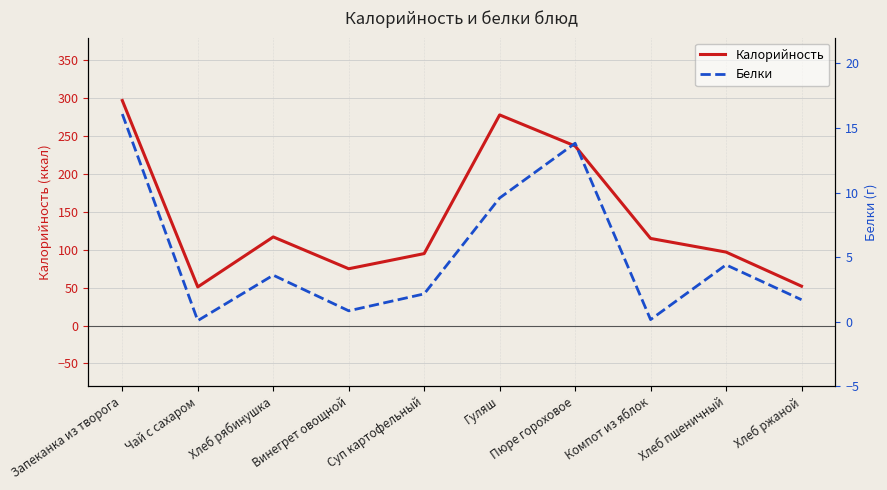

What is the spread (max minus min) of values at Чай с сахаром?

50.9